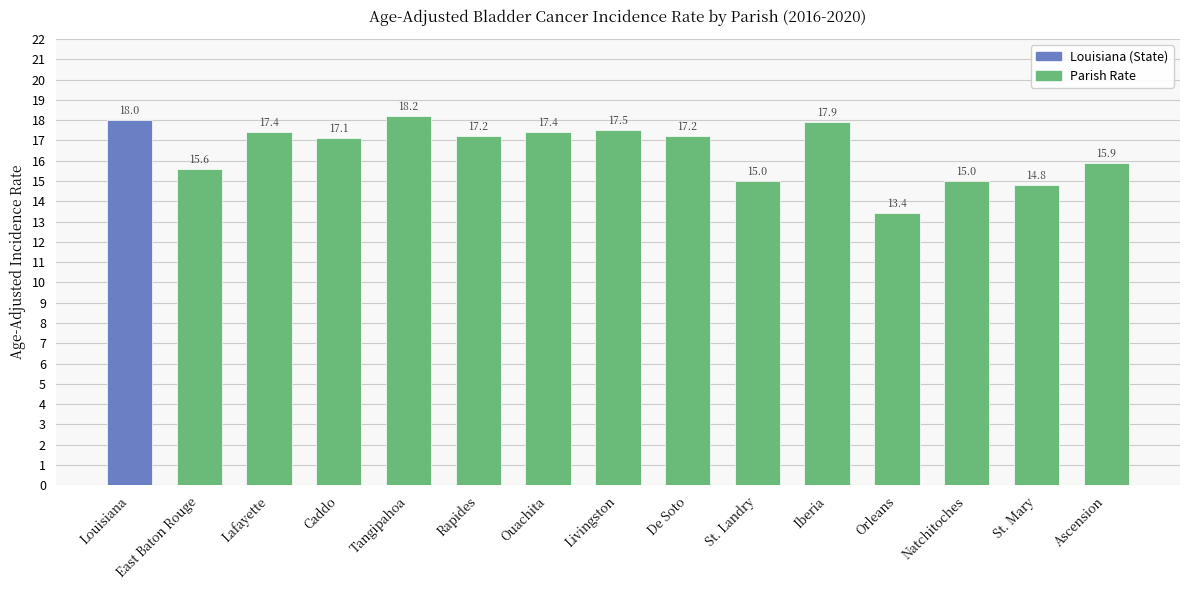

Reading left to right, what are all the values shown in this chart?

Louisiana=18.0	East Baton Rouge=15.6	Lafayette=17.4	Caddo=17.1	Tangipahoa=18.2	Rapides=17.2	Ouachita=17.4	Livingston=17.5	De Soto=17.2	St. Landry=15.0	Iberia=17.9	Orleans=13.4	Natchitoches=15.0	St. Mary=14.8	Ascension=15.9